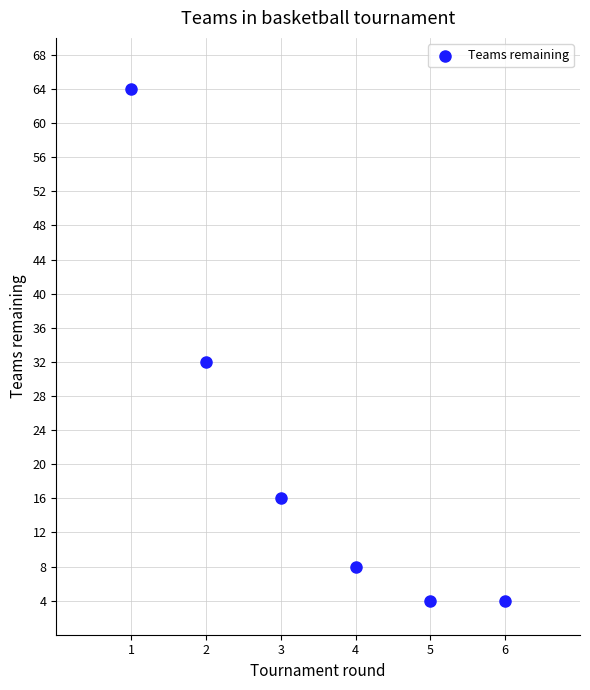

What is the range of Y values (max minus min)?

60